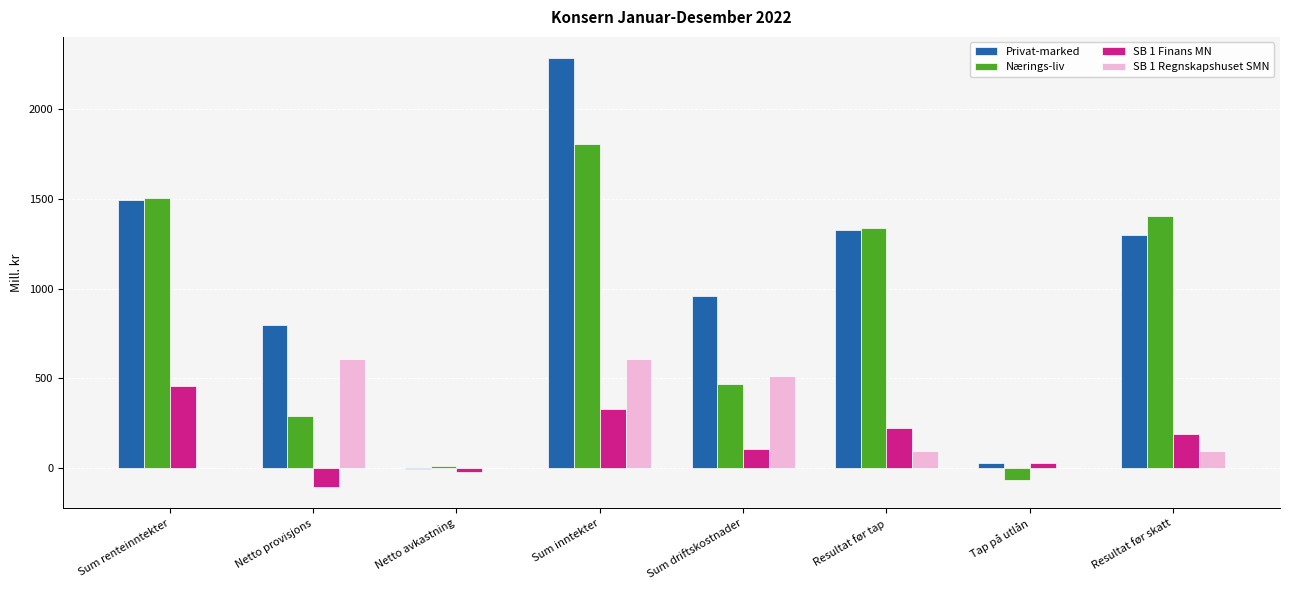

True or false: Privat-marked has a value of 1295 at Netto provisjons.

False